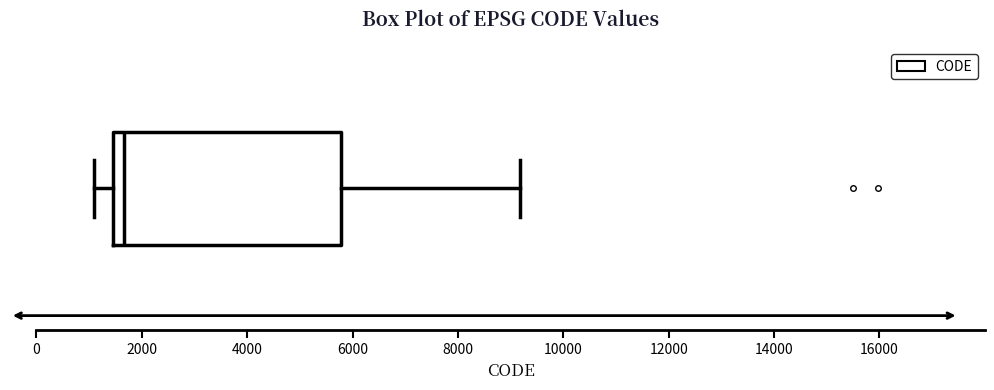

Where does the median line of the box sit on the x-axis? The values are not printed on the chart, so give them approximately, as read against the axis.

1600